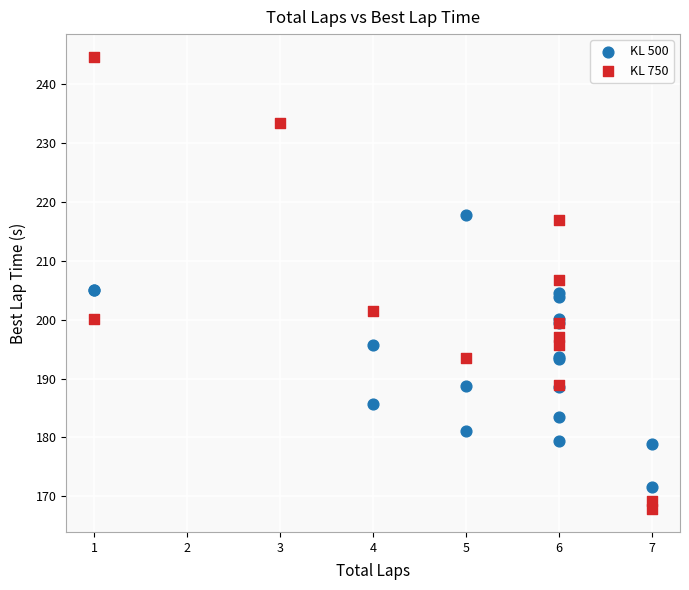

Which series contains the highest Y value?

KL 750